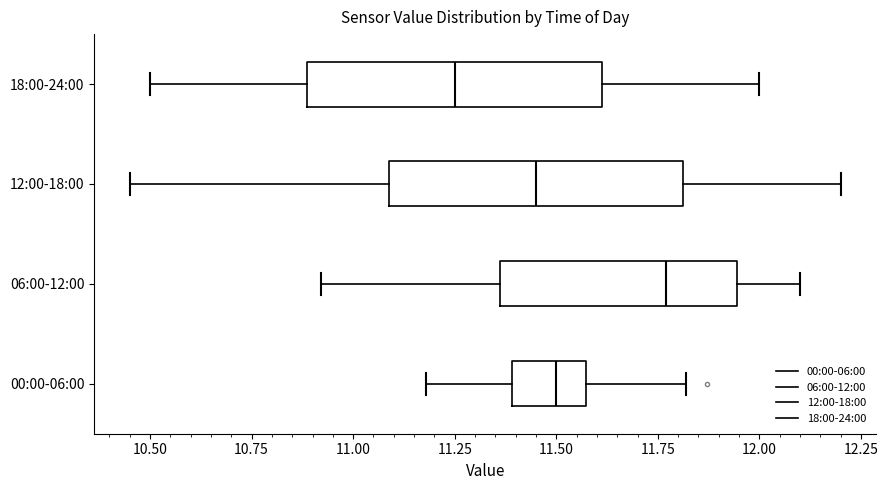

Reading bottom to top, read every box against the x-axis: the position of its median line, the range the box covers, and the ends of its whiskers. The values are not printed on the chart, so give them approximately, as read against the axis.

00:00-06:00: median 11.50, box 11.40 to 11.55, whiskers 11.20 to 11.80
06:00-12:00: median 11.75, box 11.35 to 11.95, whiskers 10.90 to 12.10
12:00-18:00: median 11.45, box 11.10 to 11.80, whiskers 10.45 to 12.20
18:00-24:00: median 11.25, box 10.90 to 11.60, whiskers 10.50 to 12.00